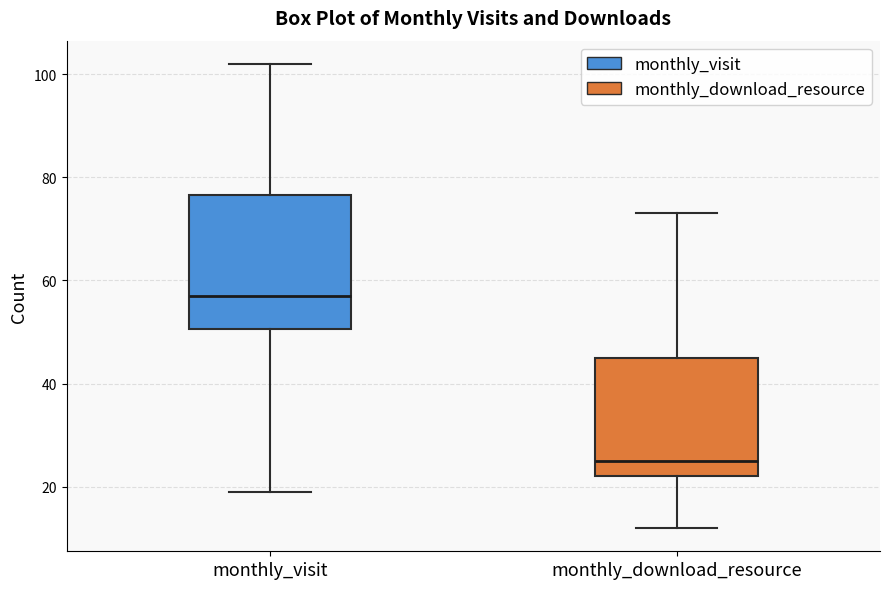

Which box's median line is the lowest?

monthly_download_resource